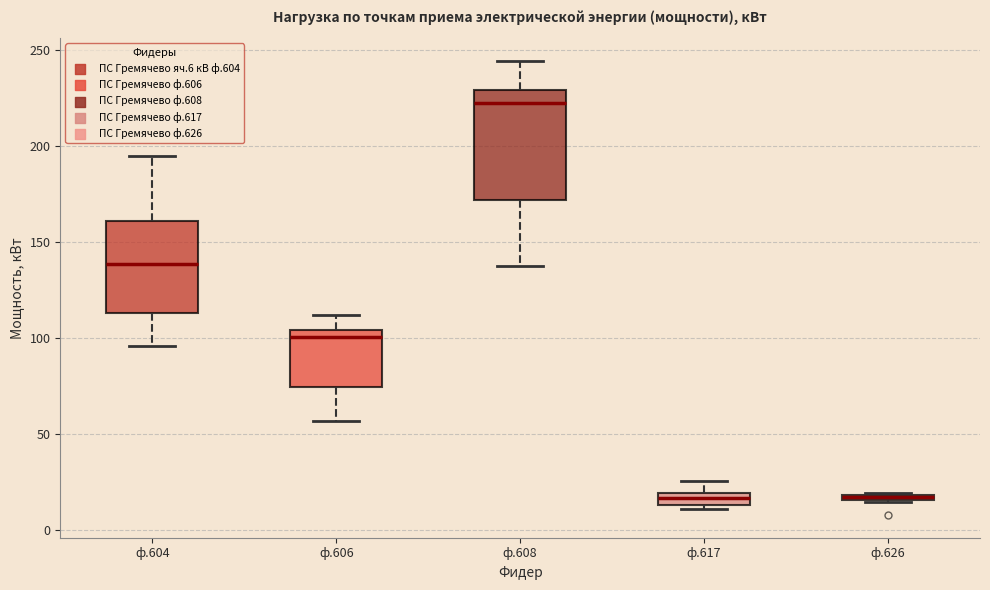

Where is the lower edge of the box for ф.626 on the y-axis? The values are not printed on the chart, so give them approximately, as read against the axis.

15